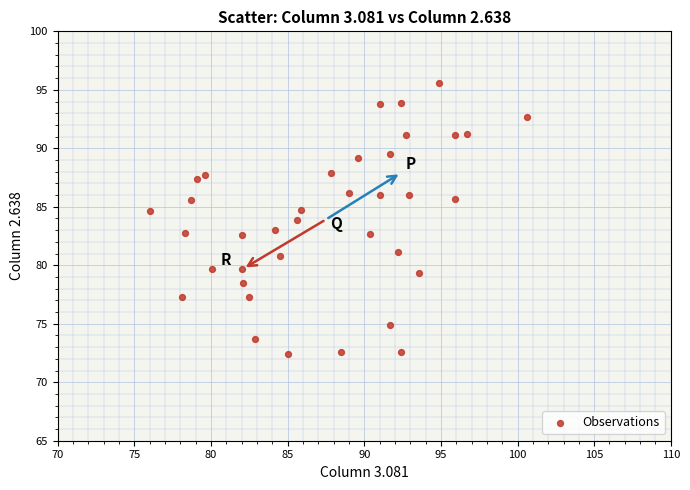

What is the range of Y values (max minus min)?

23.2